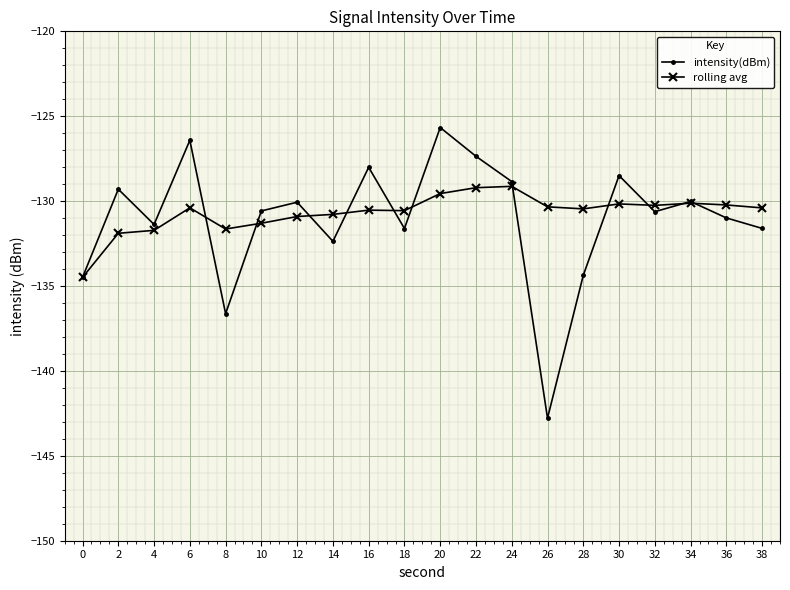

What is the maximum value for rolling avg?

-129.1